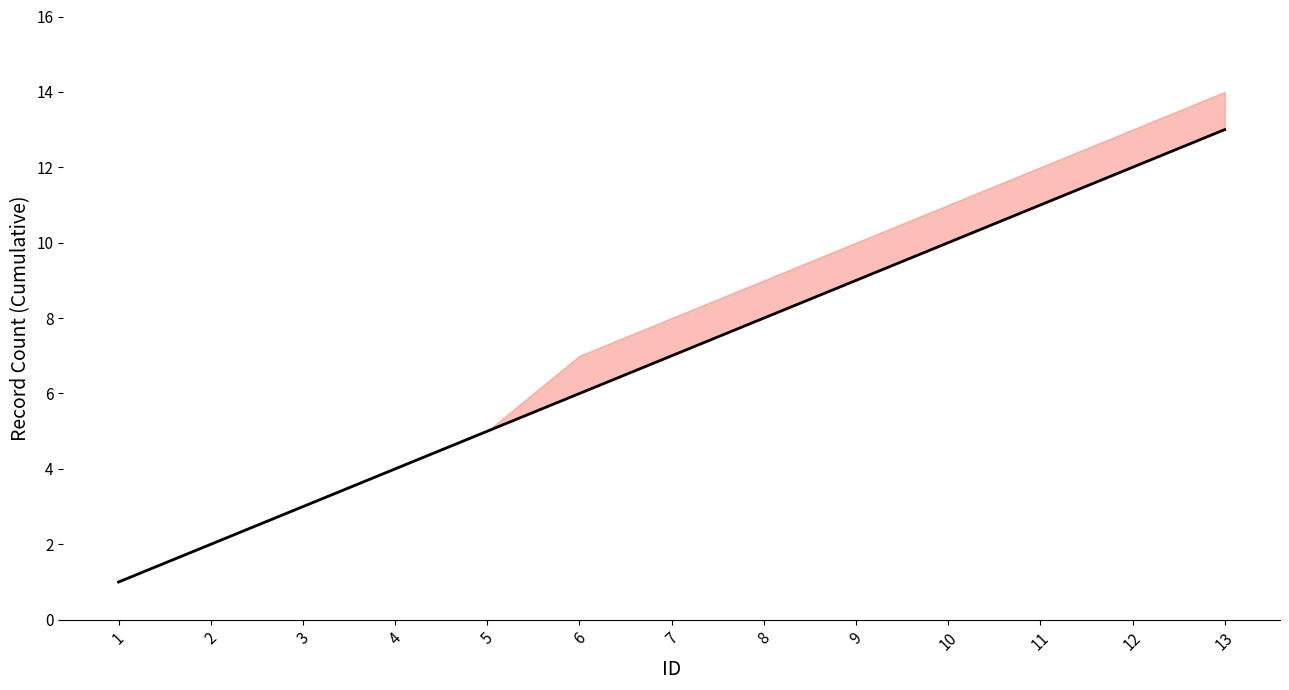

Reading right to left, extract all data points from this chart.

13	12	11	10	9	8	7	6	5	4	3	2	1